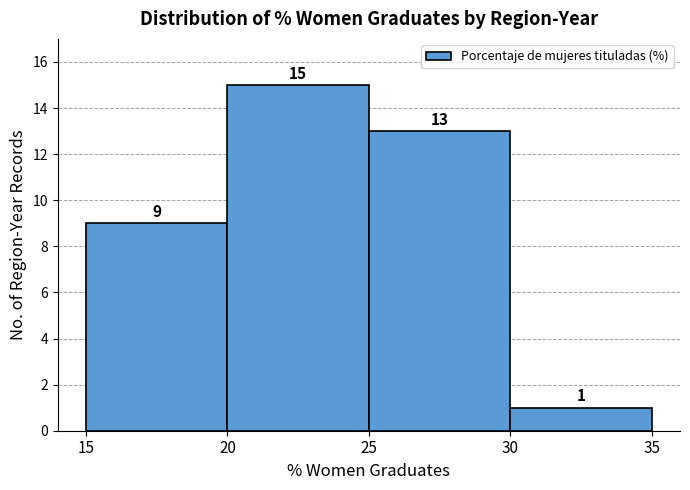

Reading left to right, transcribe this chart: for each bar, give the range it covers on the x-axis and its height.

15 to 20: 9
20 to 25: 15
25 to 30: 13
30 to 35: 1